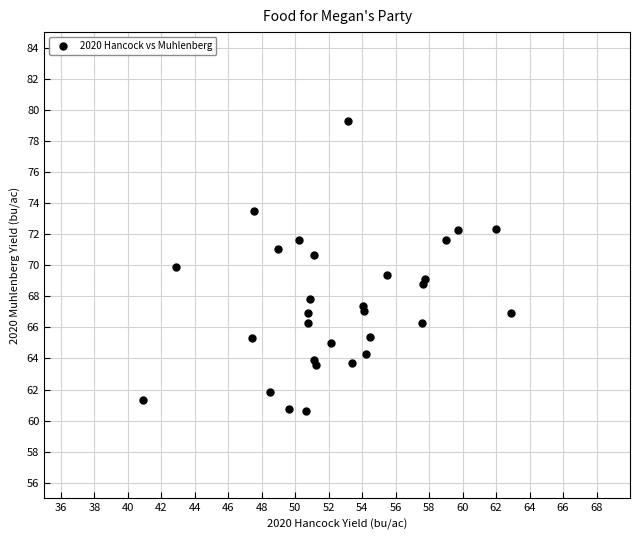

What is the range of X values (max minus min)?

22.0